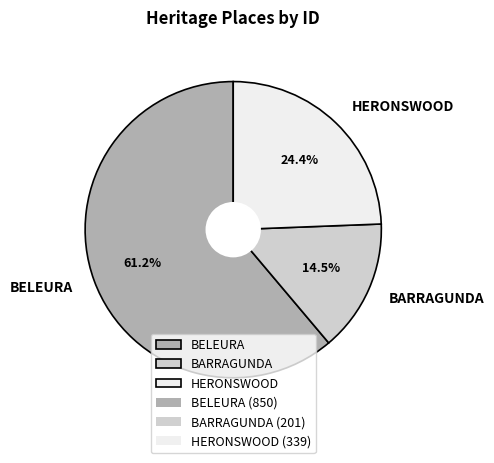

Rank the categories by value from lowest to highest.

BARRAGUNDA, HERONSWOOD, BELEURA